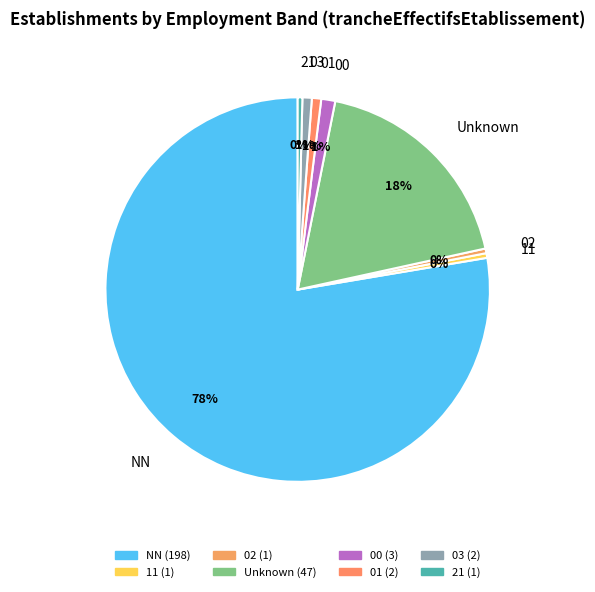

Between 00 and 21, which is larger?

00